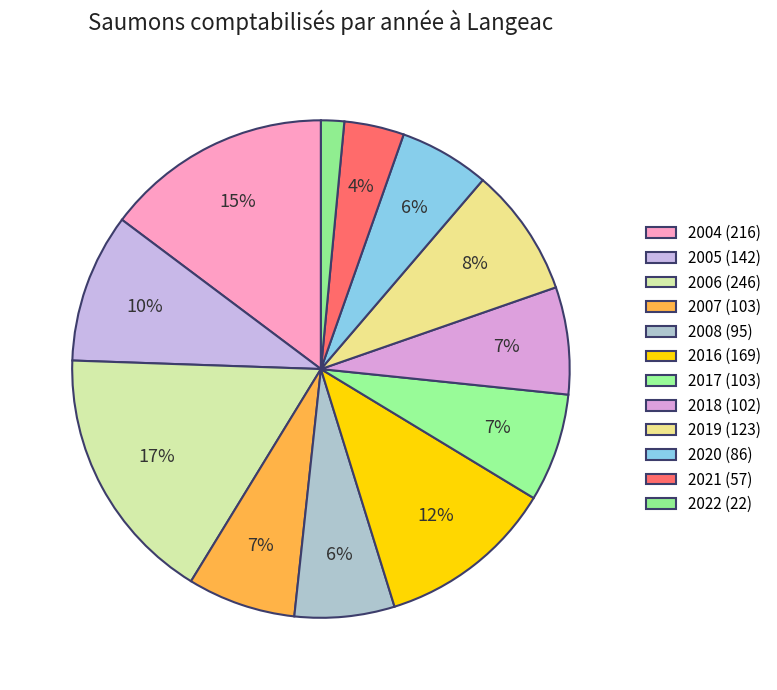

To the nearest percent, what portion does 2005 represent?

10%